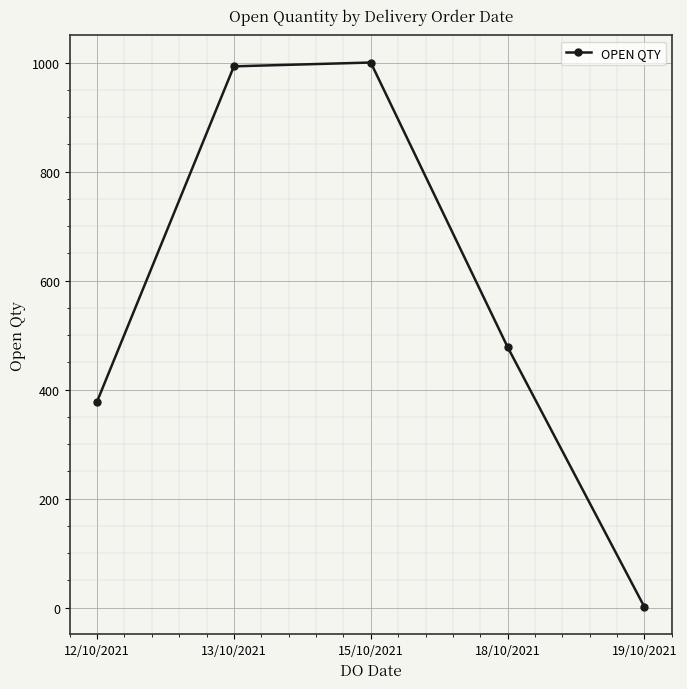

How many distinct data groups are displayed?

1